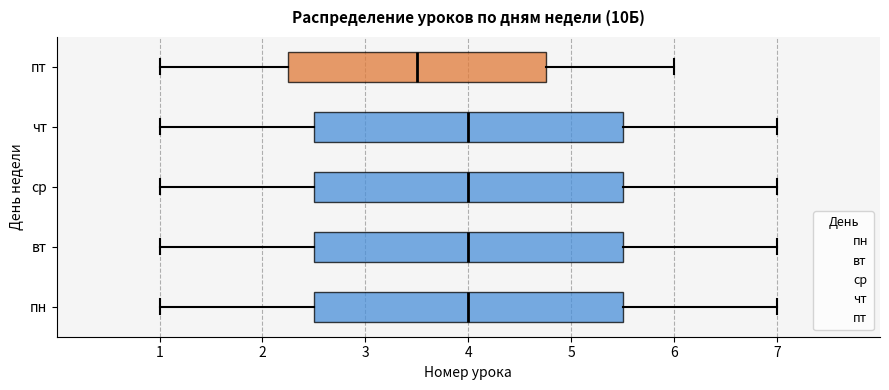

Which box's median line is the furthest to the left?

пт